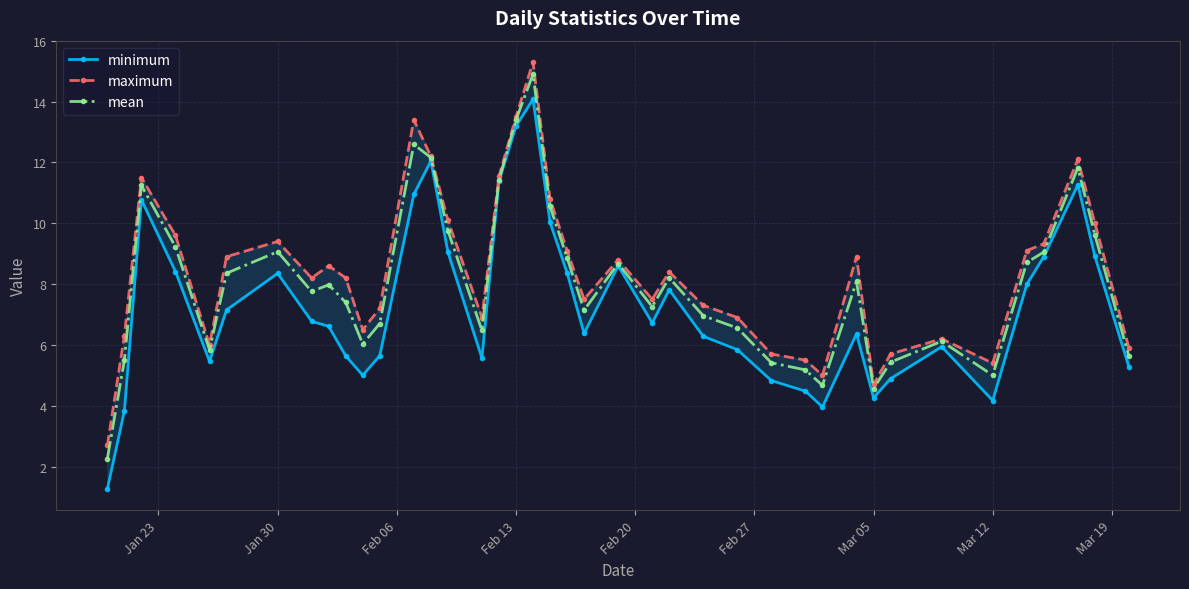

True or false: mean has a value of 24.1 at Feb 13.

False